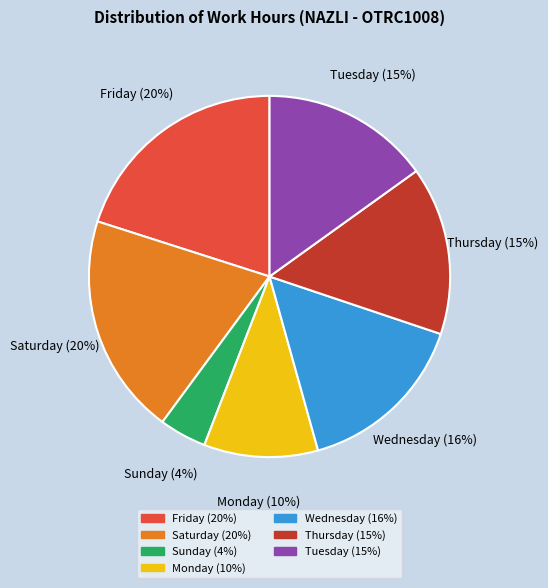

Is there any slice that represents more than half of the pie?

No